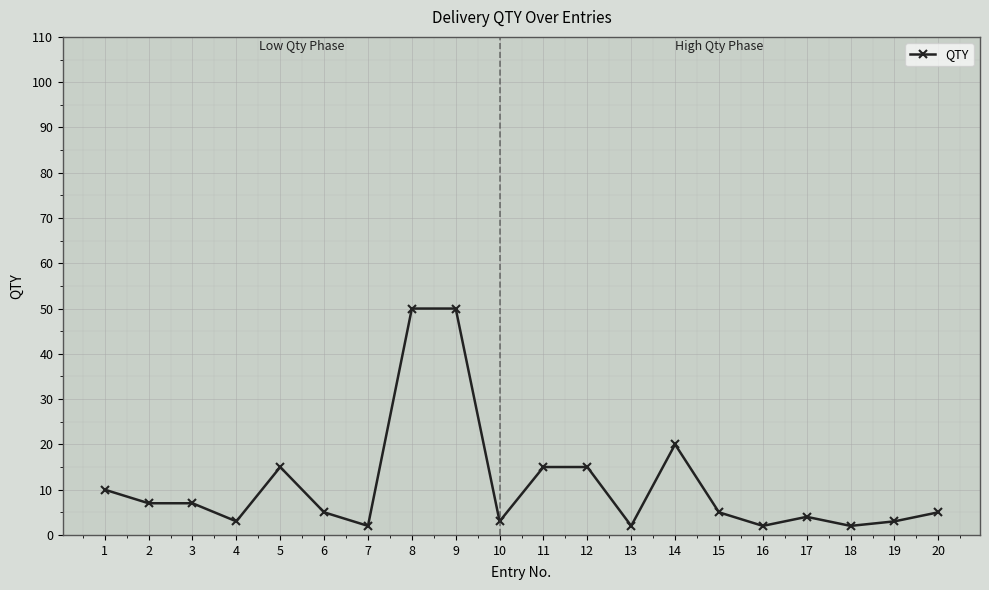

What is the maximum value shown in the chart?

50